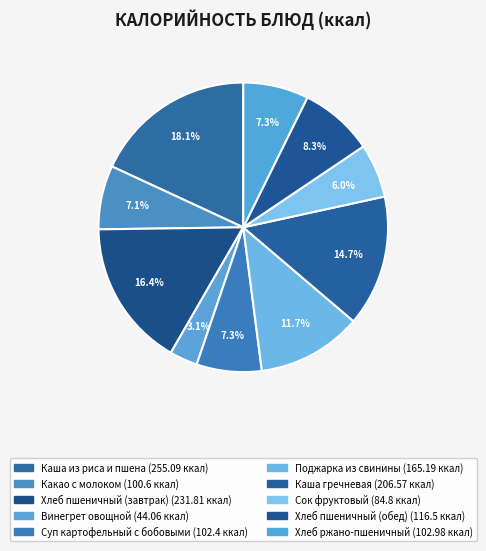

What is the change in value from Какао с молоком to Хлеб ржано-пшеничный?

+2.4